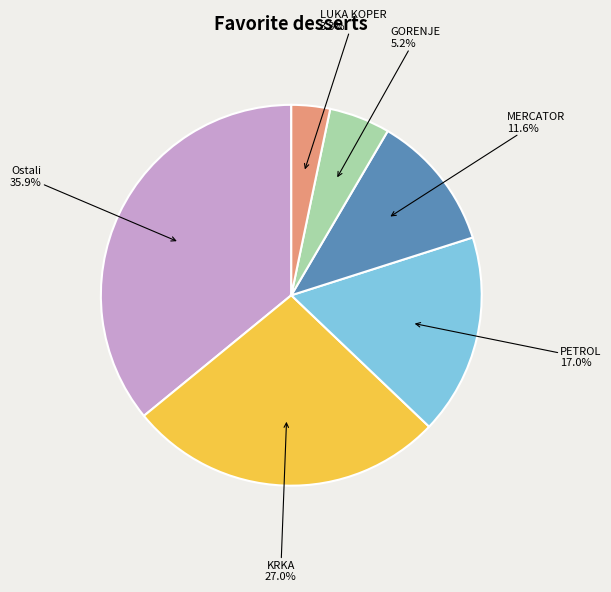

Which has a higher value, Ostali or GORENJE?

Ostali